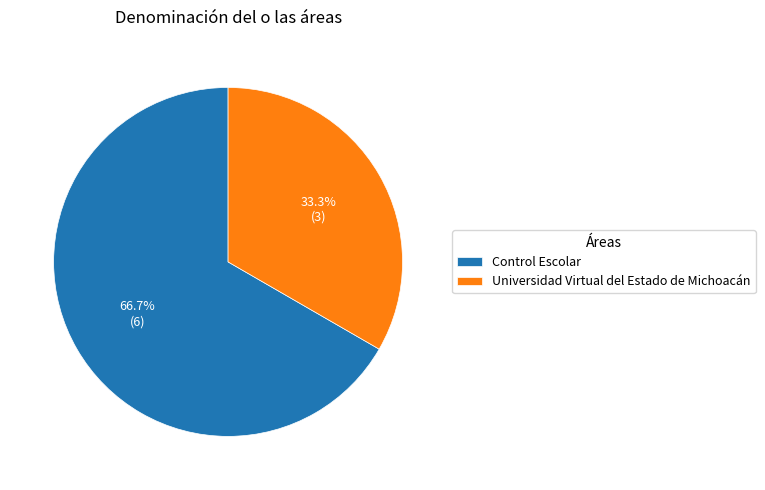

To the nearest percent, what is the difference between the Universidad Virtual del Estado de Michoacán and Control Escolar slice percentages?

33%